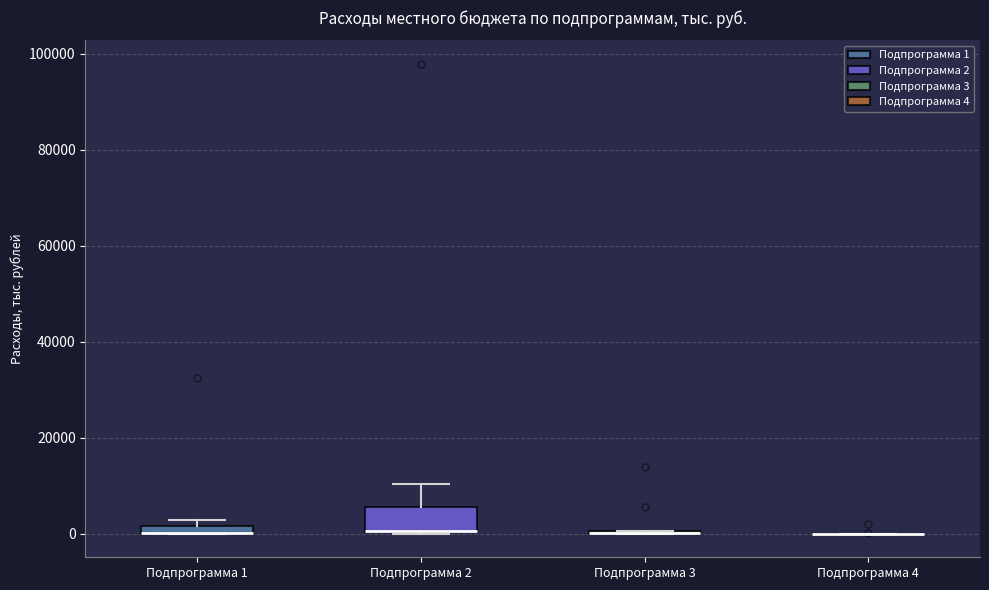

Which box is the tallest, from its lower edge to its upper edge?

Подпрограмма 2